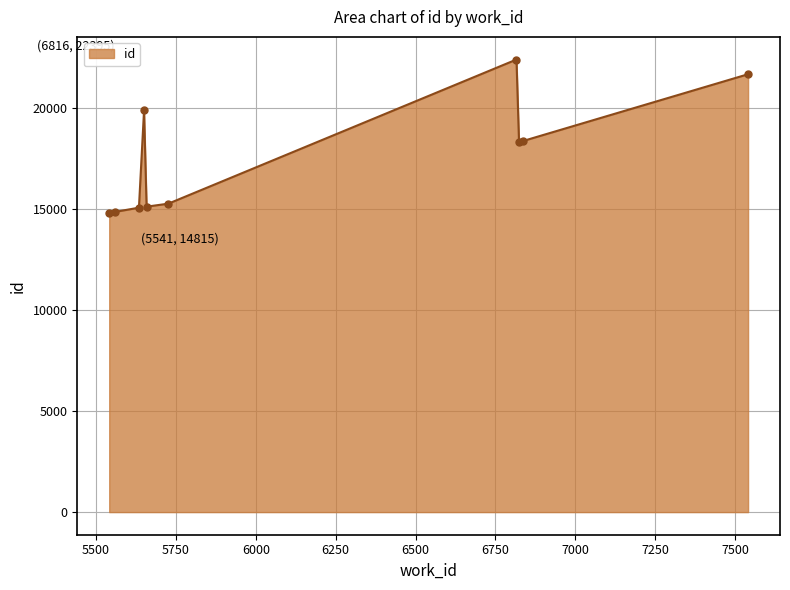

True or false: the data has more than 2 interior local peaks.

False